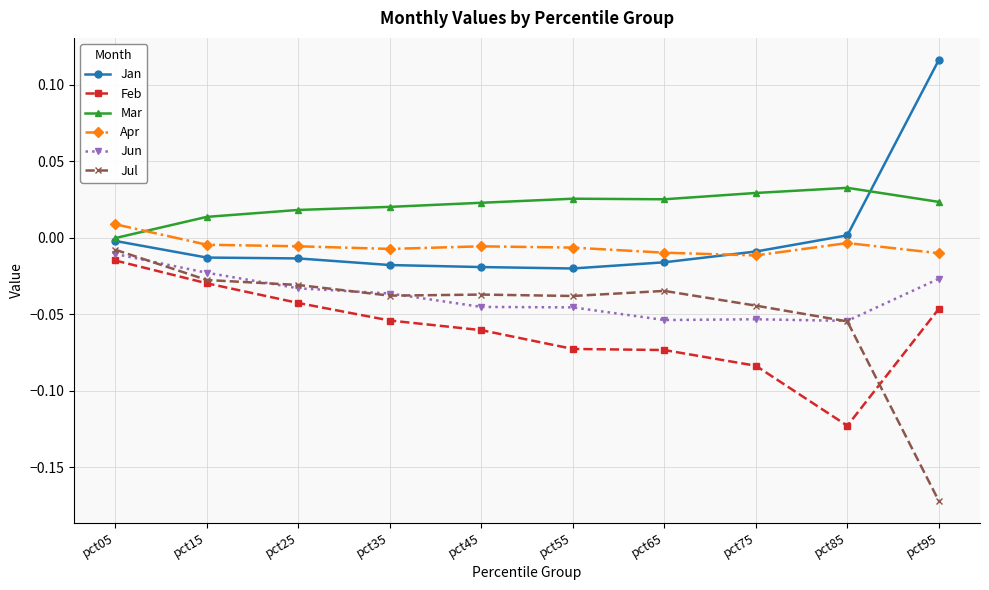

True or false: Jun and Mar intersect in this chart.

False